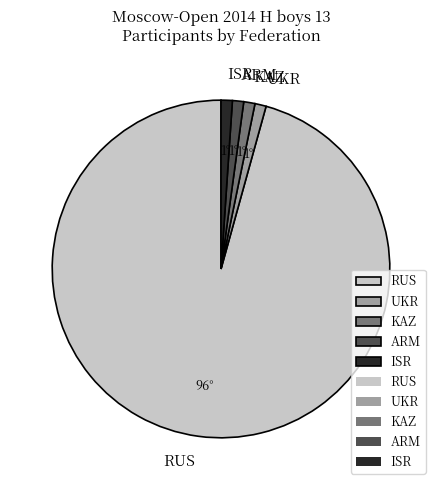

Does RUS account for over 50% of the chart?

Yes